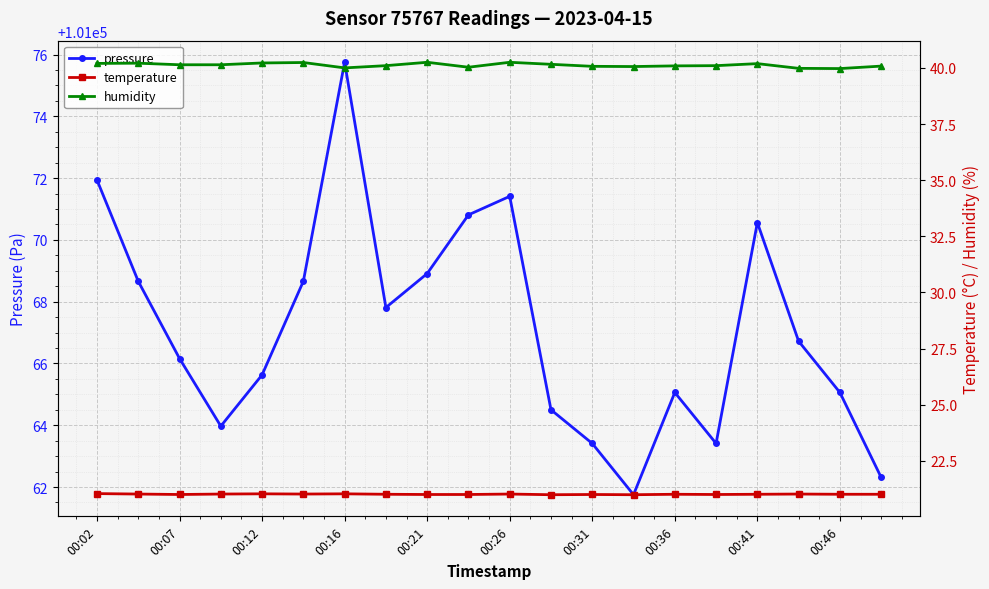

Is it true that pressure equals 31635.4 at 00:36?

False